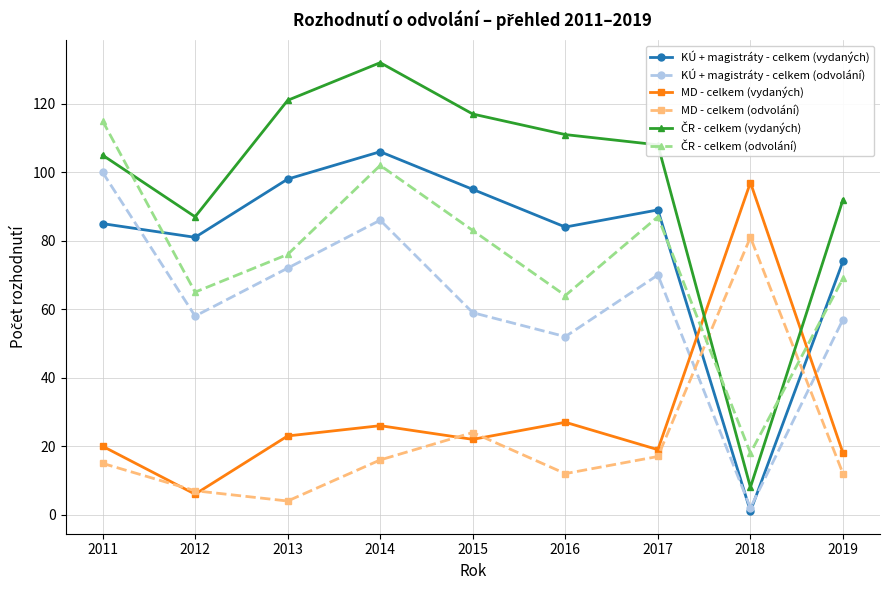

How many times do MD - celkem (vydaných) and KÚ + magistráty - celkem (vydaných) cross each other?

2